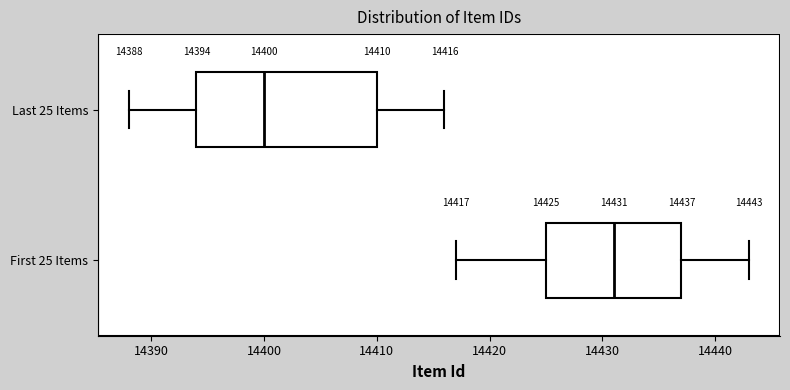

Which box's median line is the furthest to the right?

First 25 Items